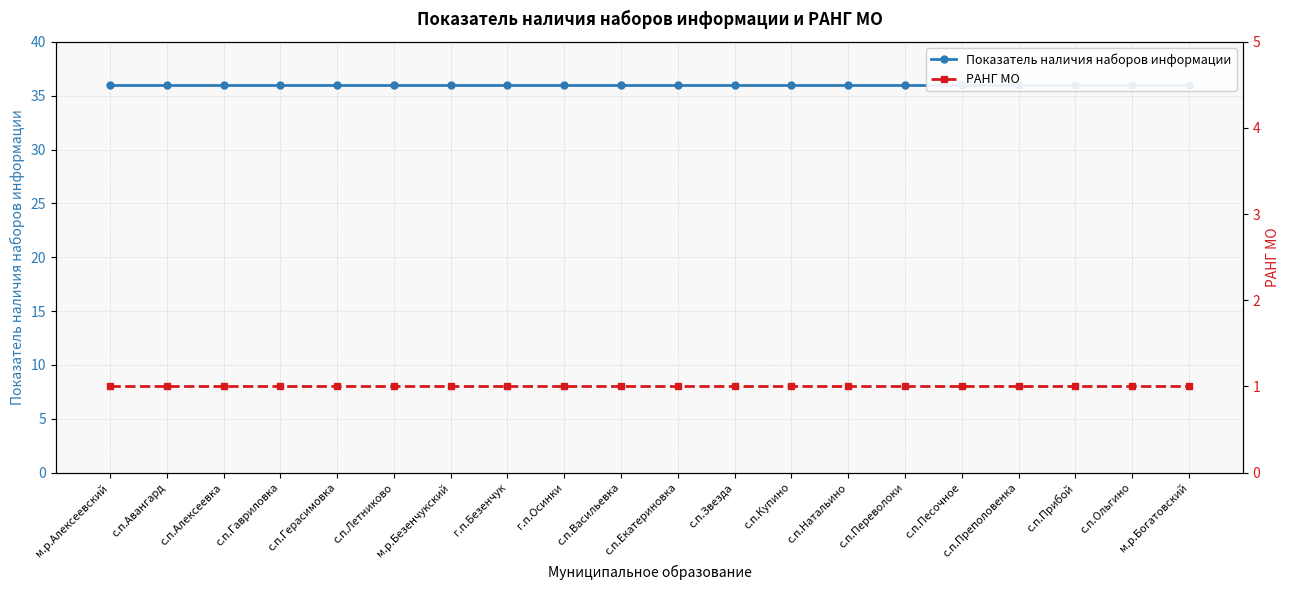

Reading left to right, what are all the values shown in this chart?

Показатель наличия наборов информации: м.р.Алексеевский=36	с.п.Авангард=36	с.п.Алексеевка=36	с.п.Гавриловка=36	с.п.Герасимовка=36	с.п.Летниково=36	м.р.Безенчукский=36	г.п.Безенчук=36	г.п.Осинки=36	с.п.Васильевка=36	с.п.Екатериновка=36	с.п.Звезда=36	с.п.Купино=36	с.п.Натальино=36	с.п.Переволоки=36	с.п.Песочное=36	с.п.Преполовенка=36	с.п.Прибой=36	с.п.Ольгино=36	м.р.Богатовский=36
РАНГ МО: м.р.Алексеевский=1	с.п.Авангард=1	с.п.Алексеевка=1	с.п.Гавриловка=1	с.п.Герасимовка=1	с.п.Летниково=1	м.р.Безенчукский=1	г.п.Безенчук=1	г.п.Осинки=1	с.п.Васильевка=1	с.п.Екатериновка=1	с.п.Звезда=1	с.п.Купино=1	с.п.Натальино=1	с.п.Переволоки=1	с.п.Песочное=1	с.п.Преполовенка=1	с.п.Прибой=1	с.п.Ольгино=1	м.р.Богатовский=1